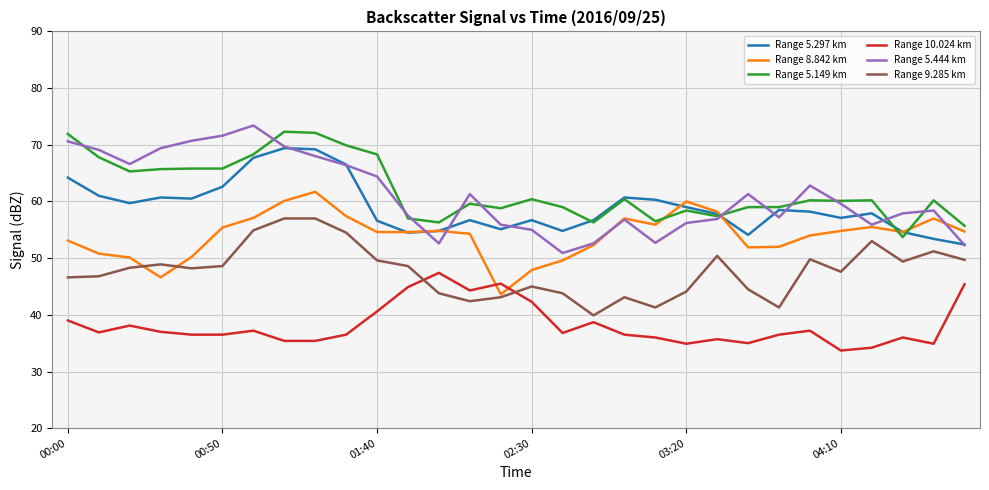

What is the sum of all Range 5.297 km values?

1771.4